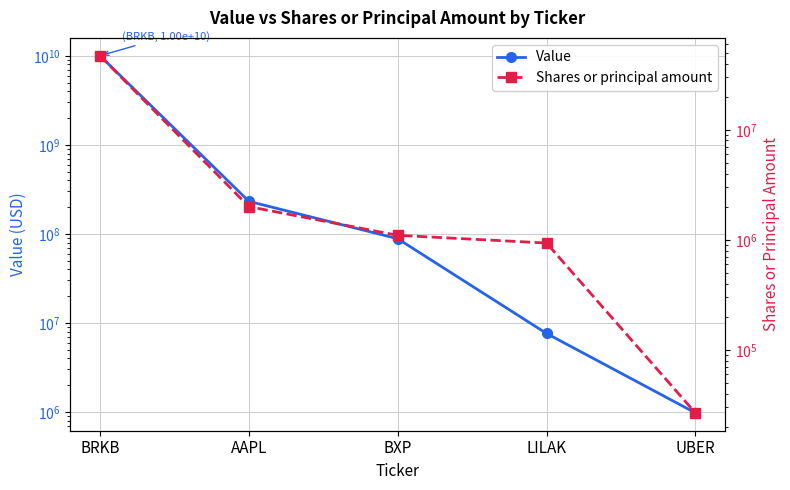

True or false: Shares or principal amount has a value of 26767 at UBER.

True